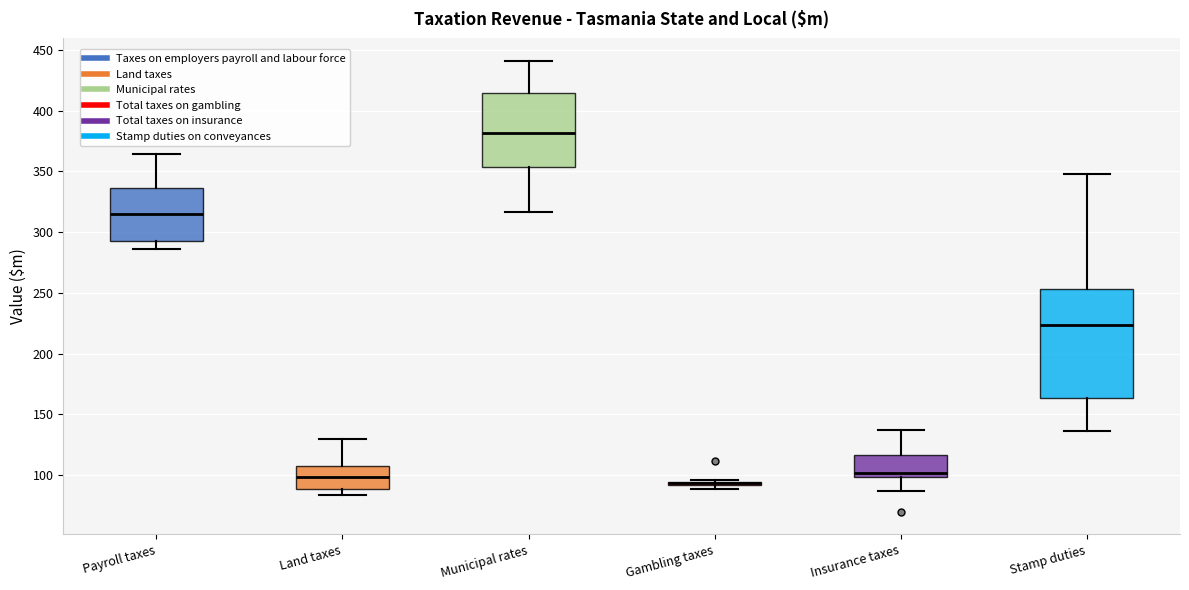

Where is the lower edge of the box for Insurance taxes on the y-axis? The values are not printed on the chart, so give them approximately, as read against the axis.

100